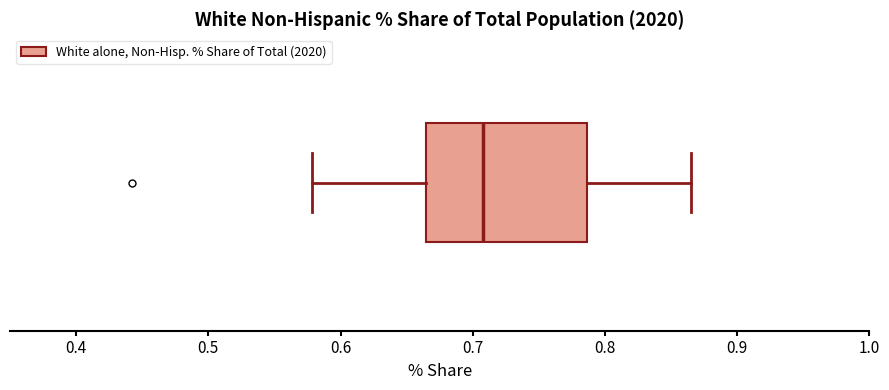

Read this box plot against the x-axis: the position of the median line, the range covered by the box, and the ends of both whiskers. The values are not printed on the chart, so give them approximately, as read against the axis.

median 0.71, box 0.66 to 0.79, whiskers 0.58 to 0.87